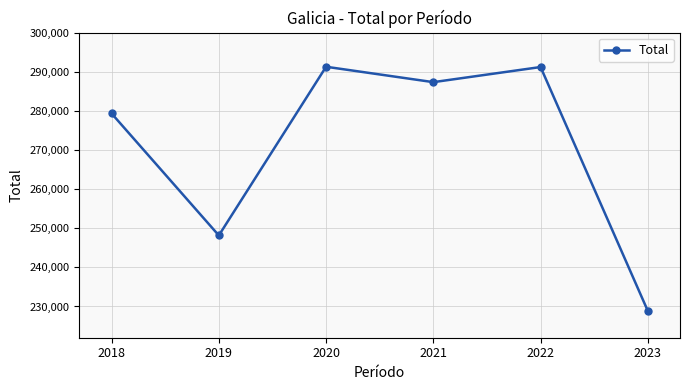

What is the difference between the maximum and second lowest values?

43243